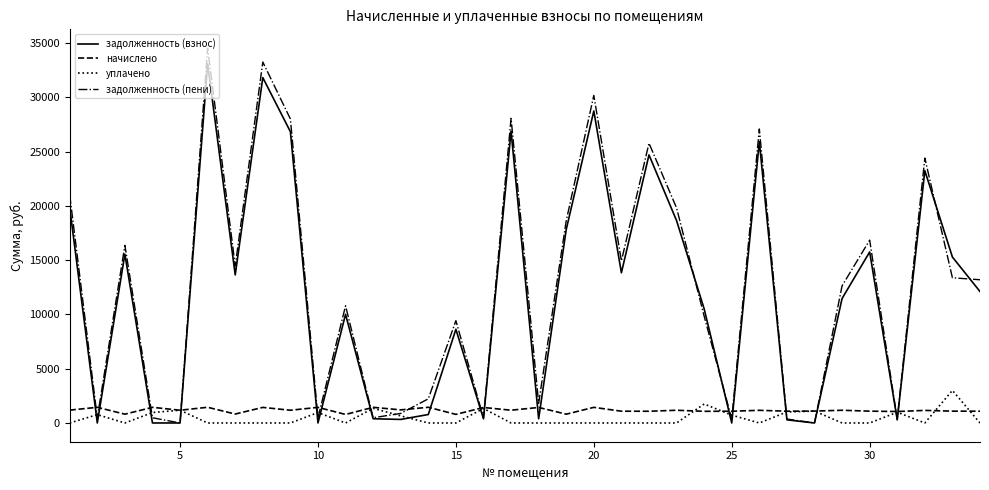

What is the greatest value displayed?

34544.6